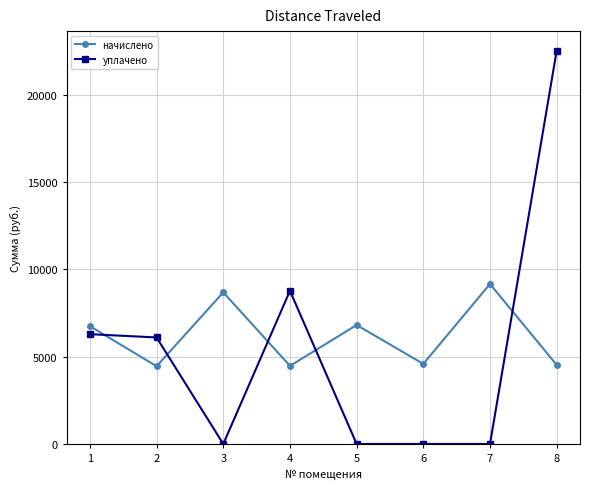

True or false: начислено has more than 2 points higher than both neighbors.

True